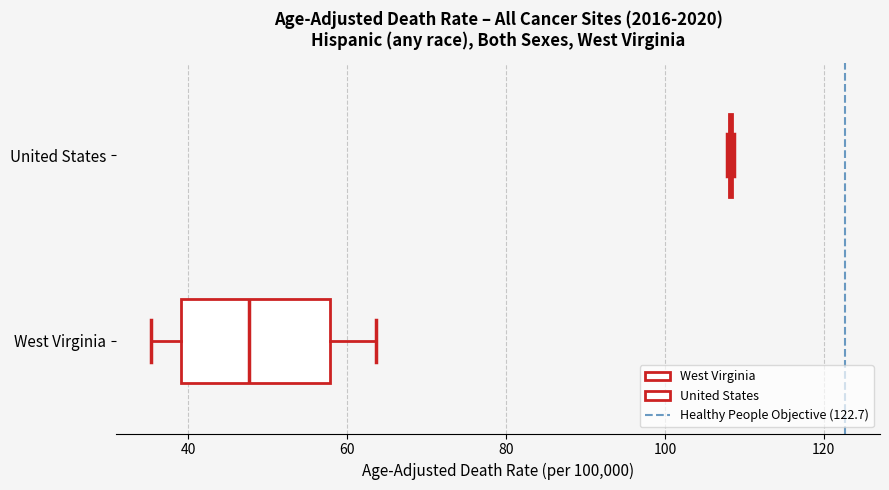

Reading bottom to top, read every box against the x-axis: the position of its median line, the range the box covers, and the ends of its whiskers. The values are not printed on the chart, so give them approximately, as read against the axis.

West Virginia: median 48, box 40 to 58, whiskers 36 to 64
United States: box collapsed to a line at 108, whiskers 108 to 108